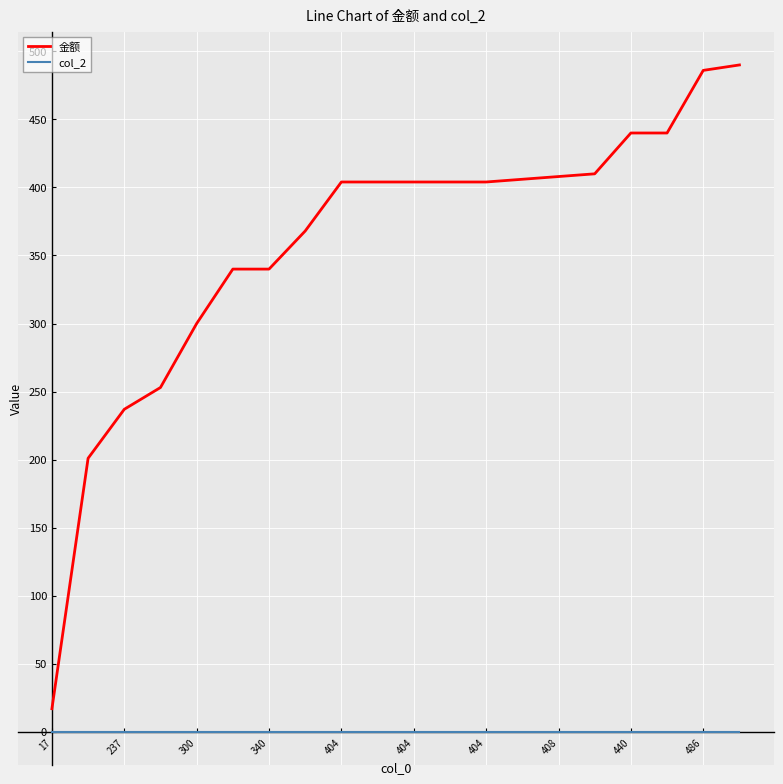

Which series has the widest spread of values?

金额